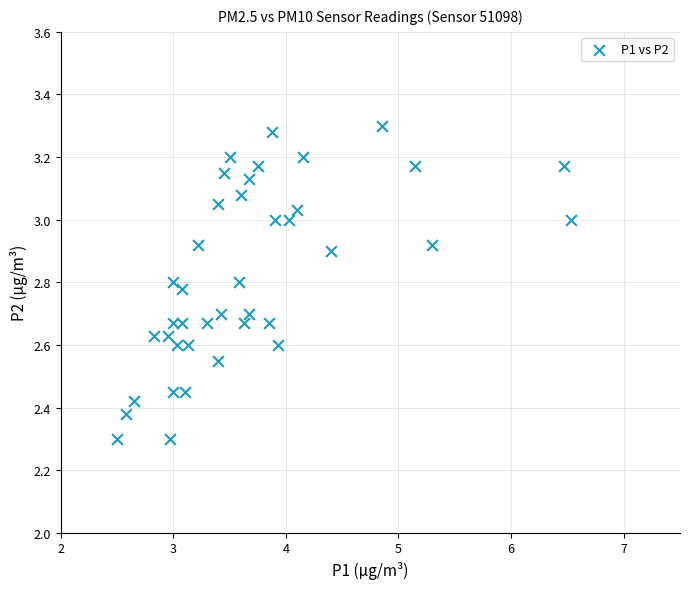

What is the range of X values (max minus min)?

4.0